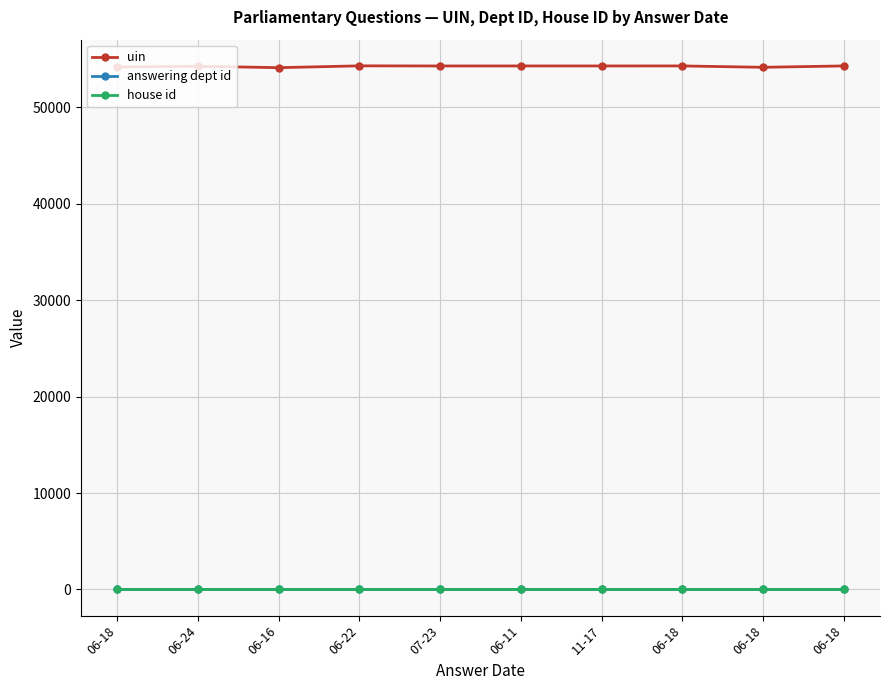

Which series has the widest spread of values?

uin